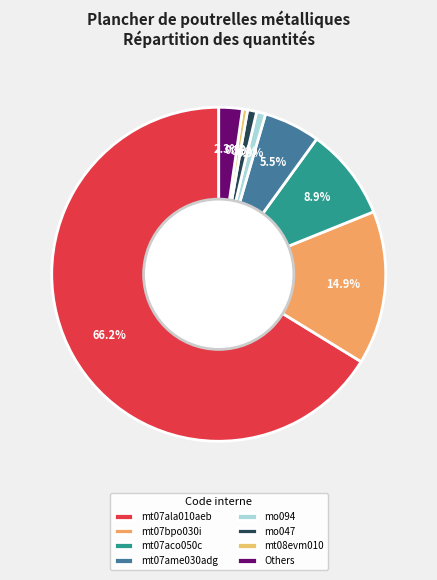

Does mt07ala010aeb account for over 50% of the chart?

Yes